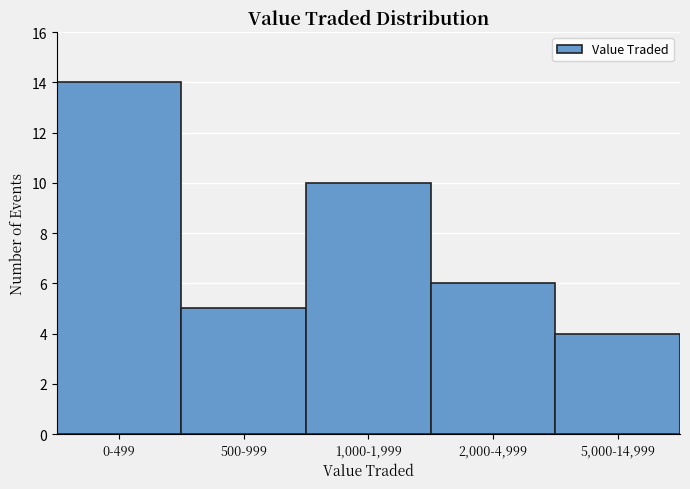

Reading right to left, transcribe all the data shown in this chart.

5,000-14,999=4	2,000-4,999=6	1,000-1,999=10	500-999=5	0-499=14